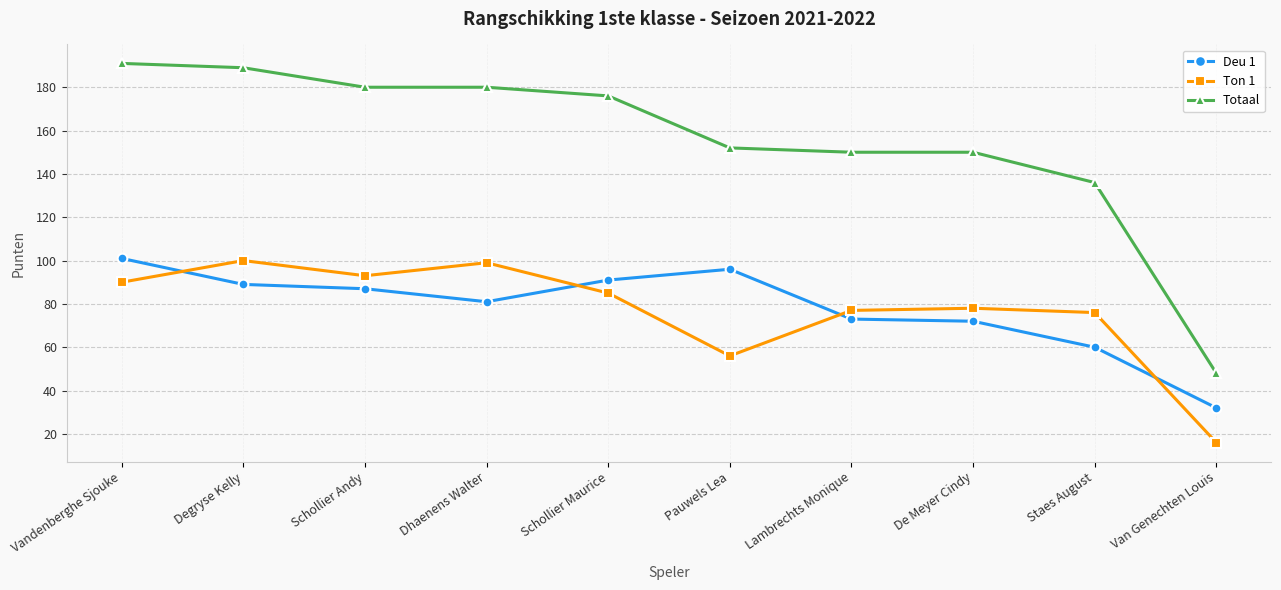

What is the value of the Totaal point at the 8th from the left?

150